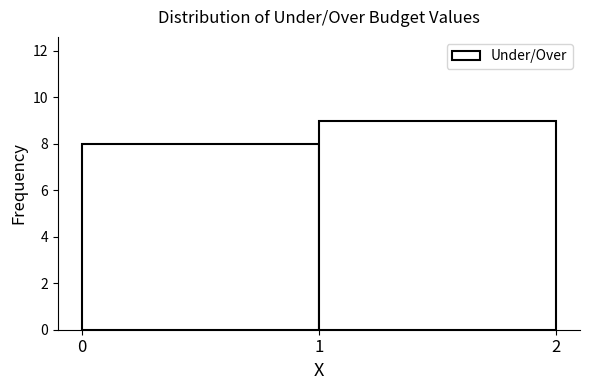

How tall is the bar that spans 0 to 1 on the x-axis? The values are not printed on the chart, so give them approximately, as read against the axis.

8